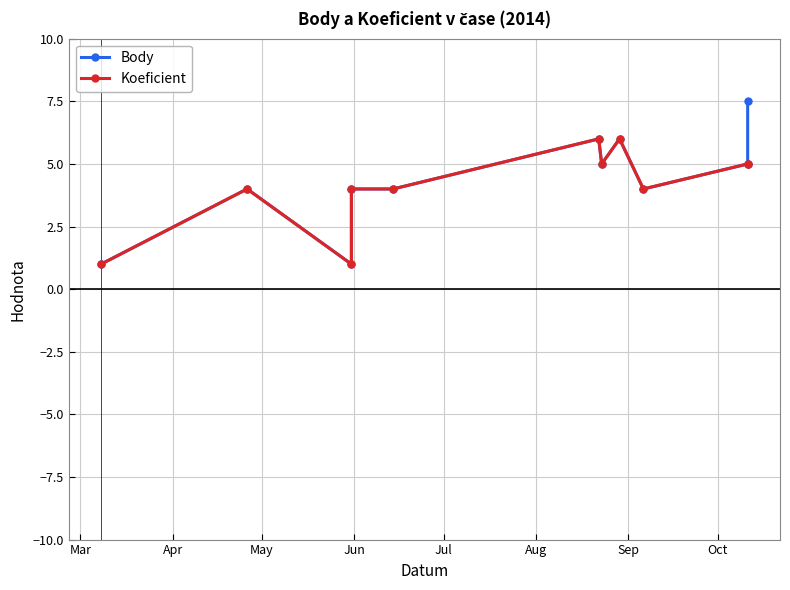

Rank the series by their maximum value, from lowest to highest.

Koeficient, Body